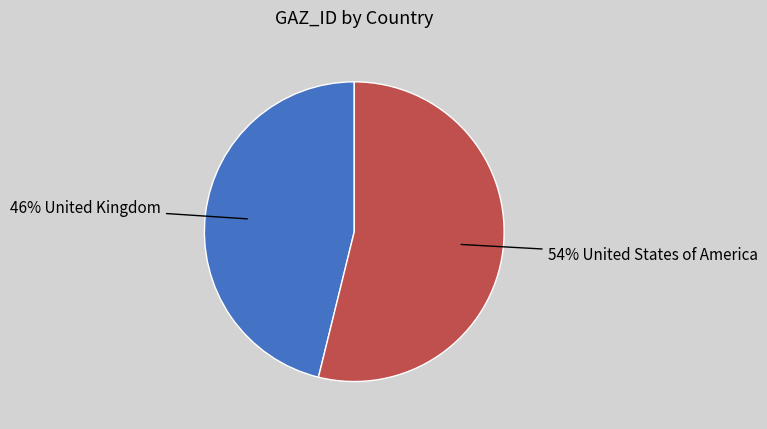

Is there any slice that represents more than half of the pie?

Yes